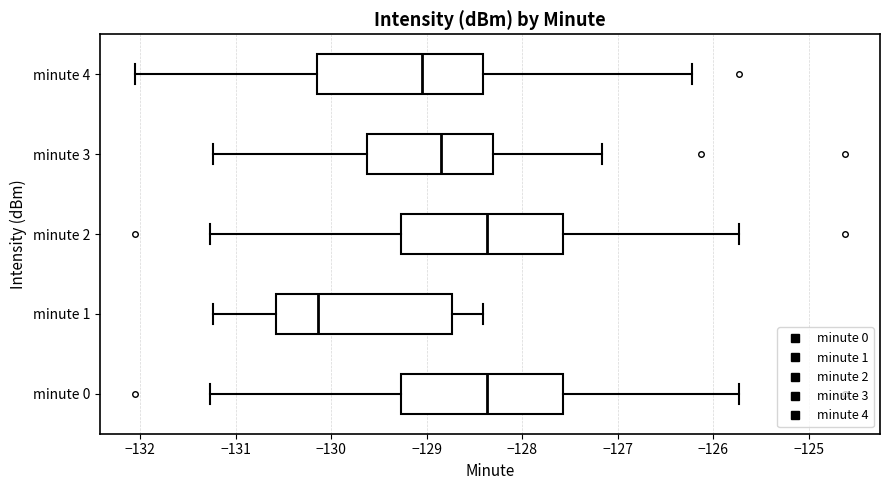

Which box is the widest, from its left edge to its right edge?

minute 1